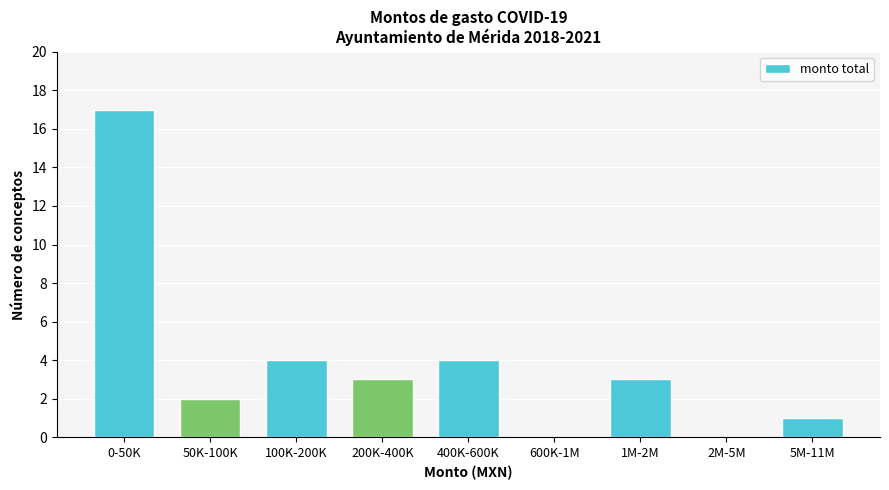

Reading left to right, transcribe all the data shown in this chart.

0-50K=17	50K-100K=2	100K-200K=4	200K-400K=3	400K-600K=4	600K-1M=0	1M-2M=3	2M-5M=0	5M-11M=1